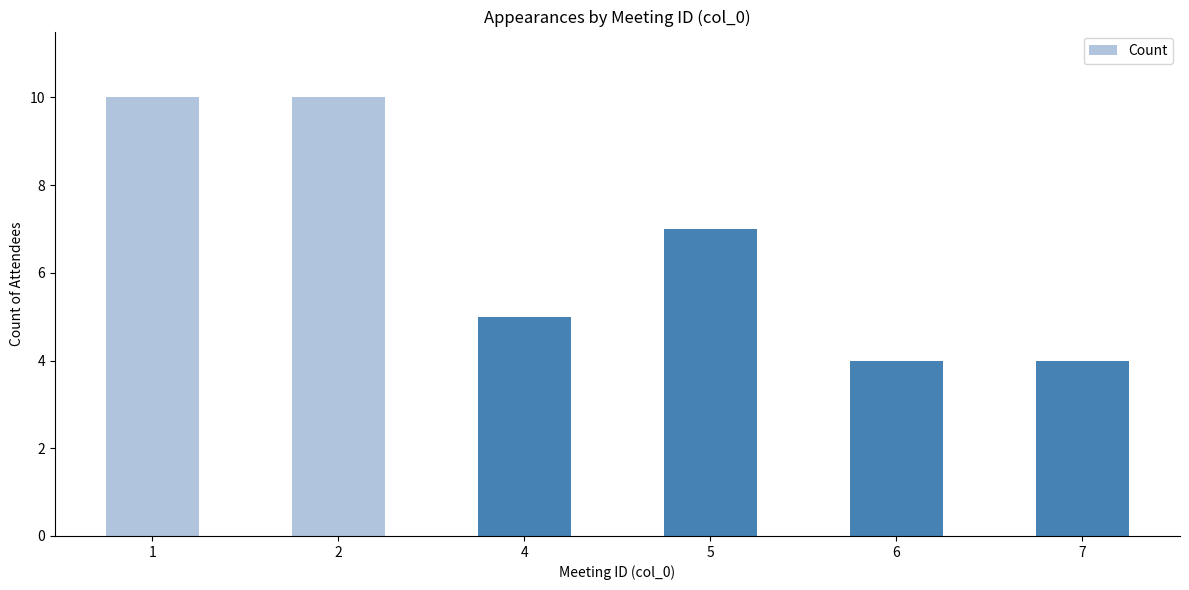

What value does the data have at 7?

4